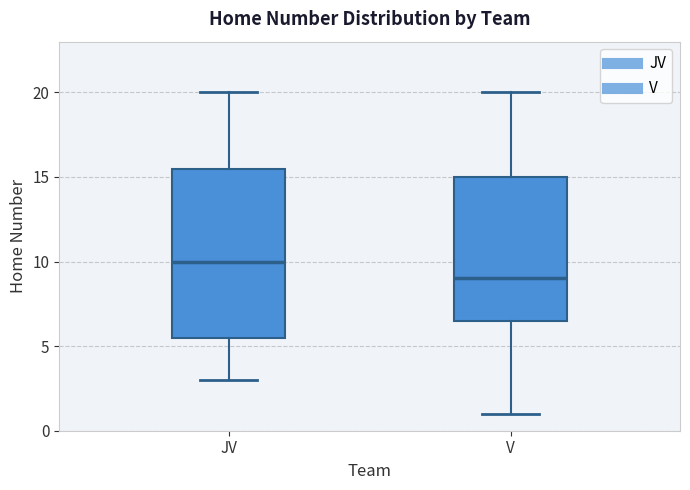

Which box's median line is the highest?

JV